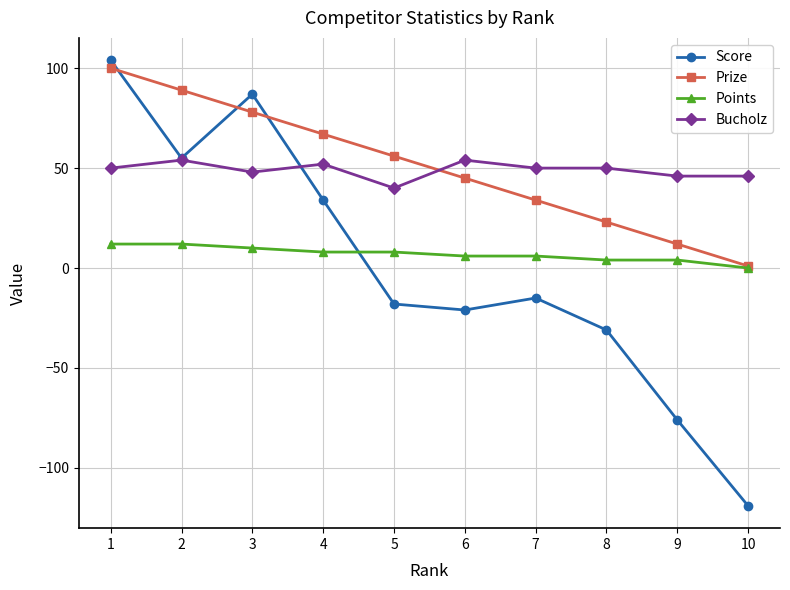

True or false: Points and Bucholz cross at least once.

False